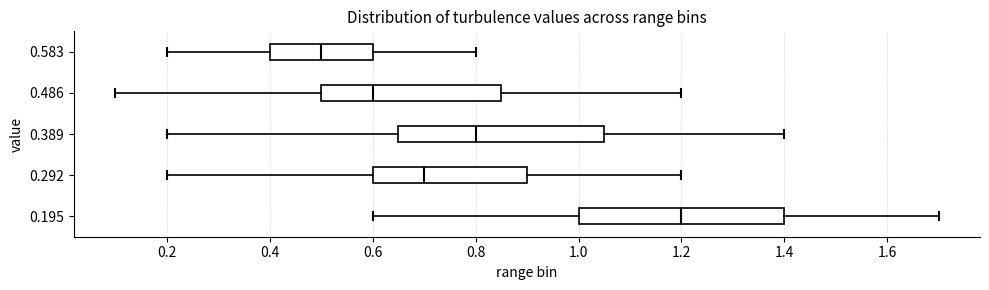

Where does the median line of the box at y = 0.292 sit on the x-axis? The values are not printed on the chart, so give them approximately, as read against the axis.

0.70